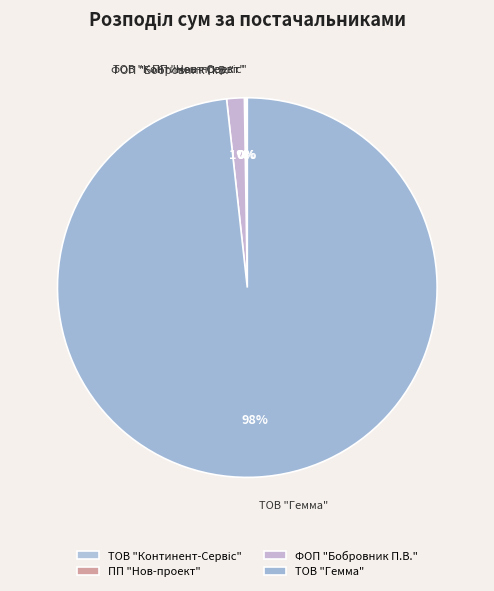

To the nearest percent, what percentage of the pie is ФОП "Бобровник П.В."?

1%